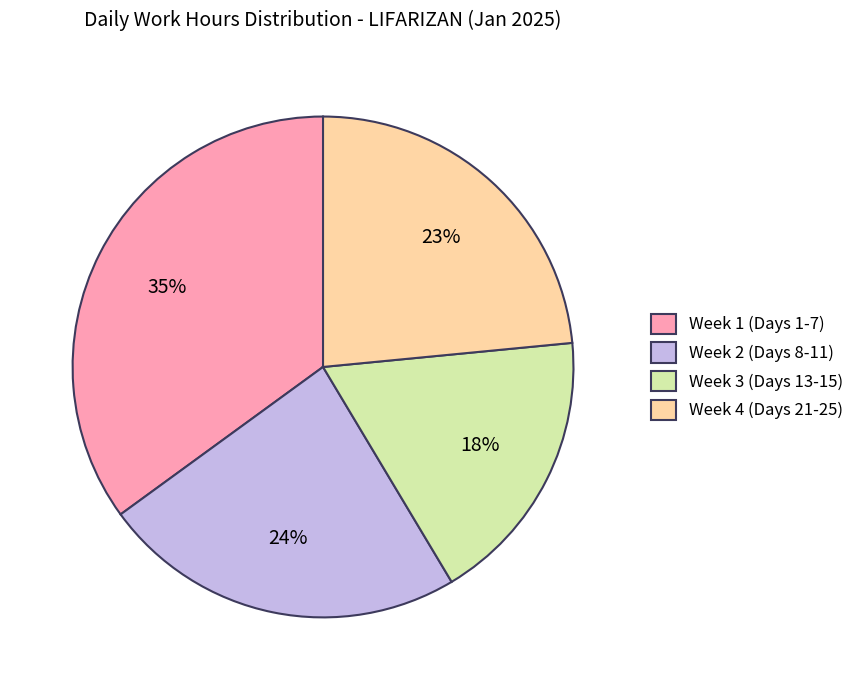

Do Week 2 (Days 8-11) and Week 3 (Days 13-15) together represent more than half of the pie?

No